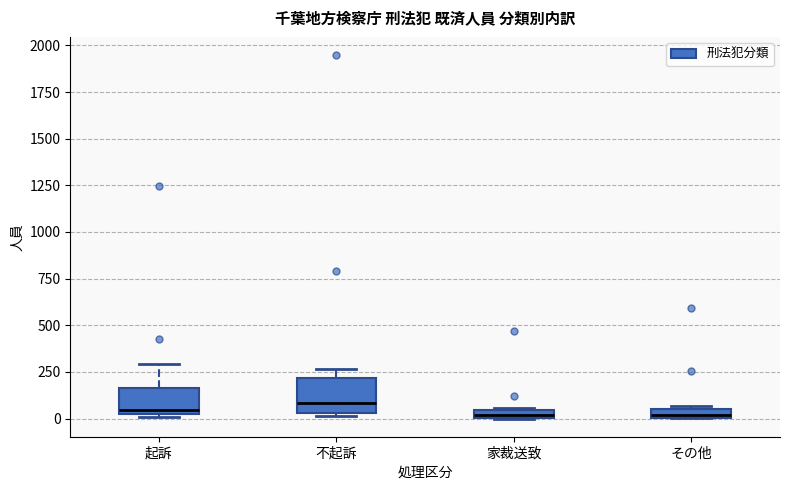

Where is the lower edge of the box for 家裁送致 on the y-axis? The values are not printed on the chart, so give them approximately, as read against the axis.

0